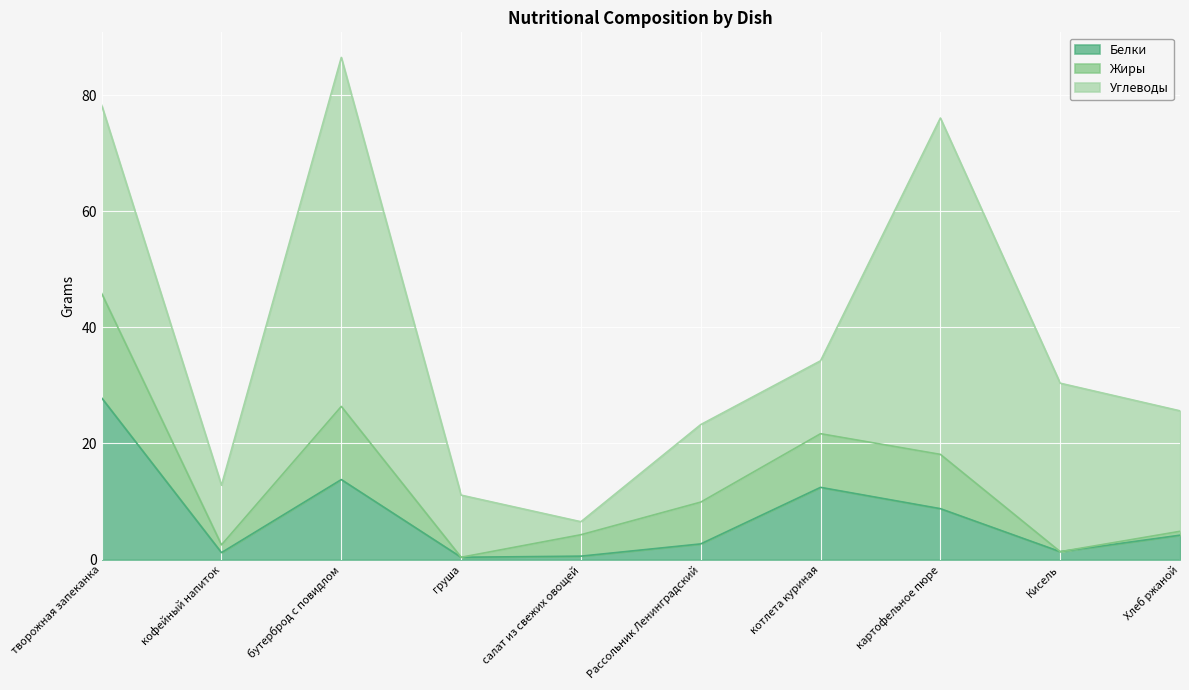

Where does the Белки series first go above 4?

творожная запеканка